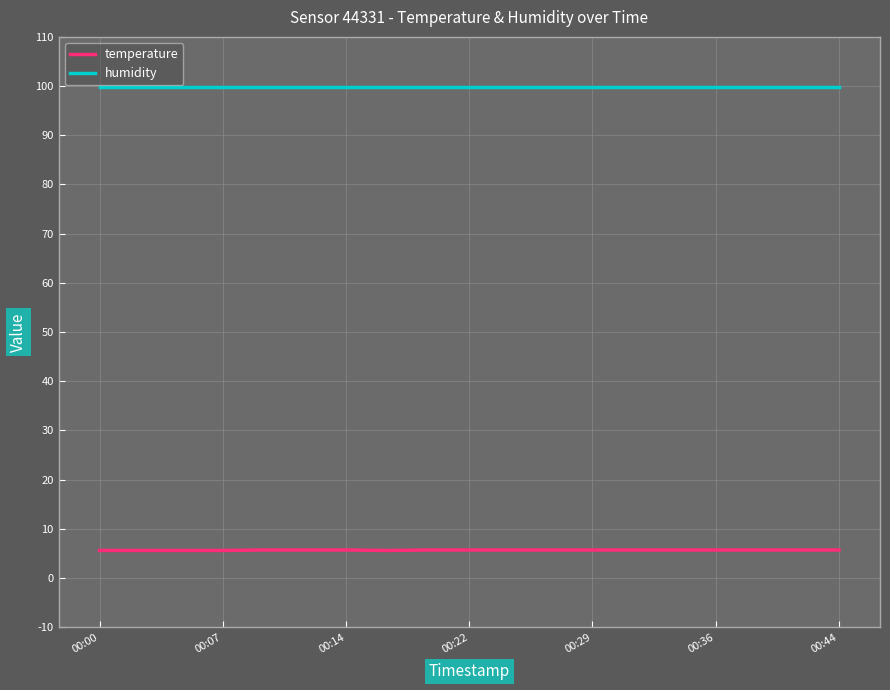

How many lines are shown in the chart?

2